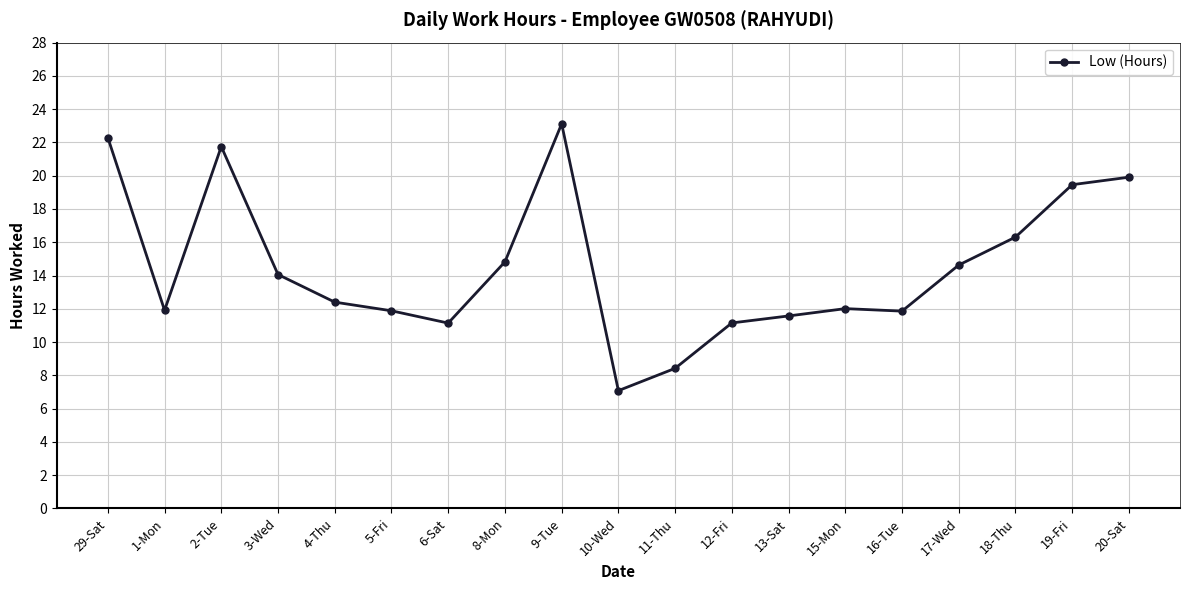

Approximately how many times larger is the value at 29-Sat compared to 10-Wed?

3.1